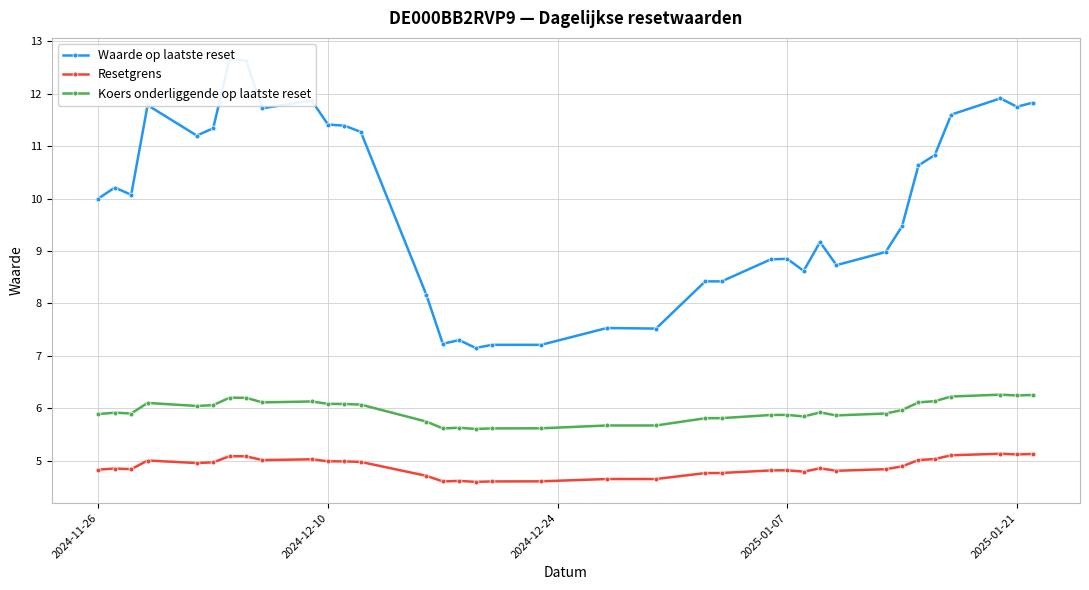

True or false: Resetgrens and Koers onderliggende op laatste reset intersect in this chart.

False